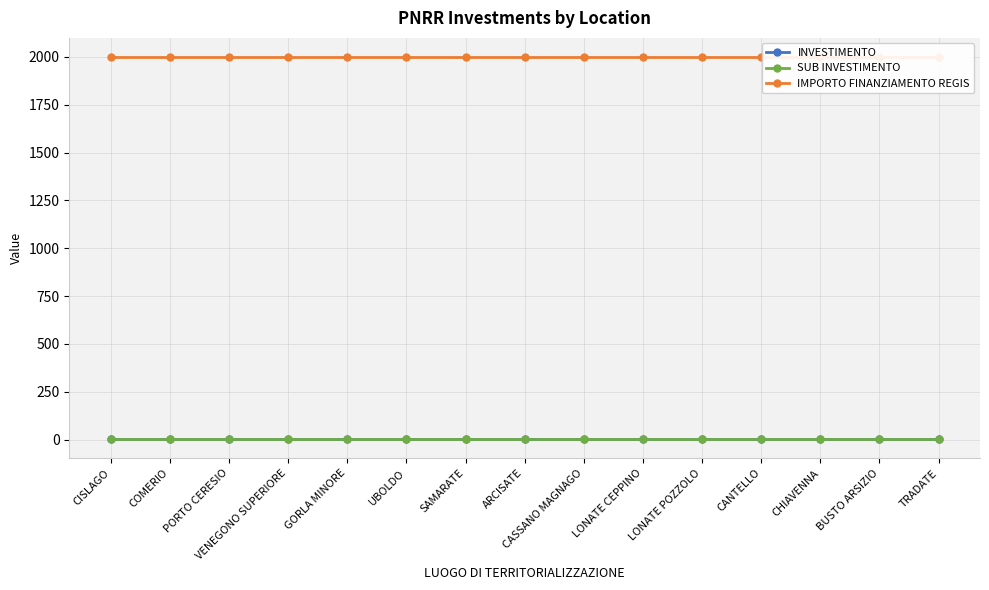

What are all the series names shown in the legend?

INVESTIMENTO, SUB INVESTIMENTO, IMPORTO FINANZIAMENTO REGIS